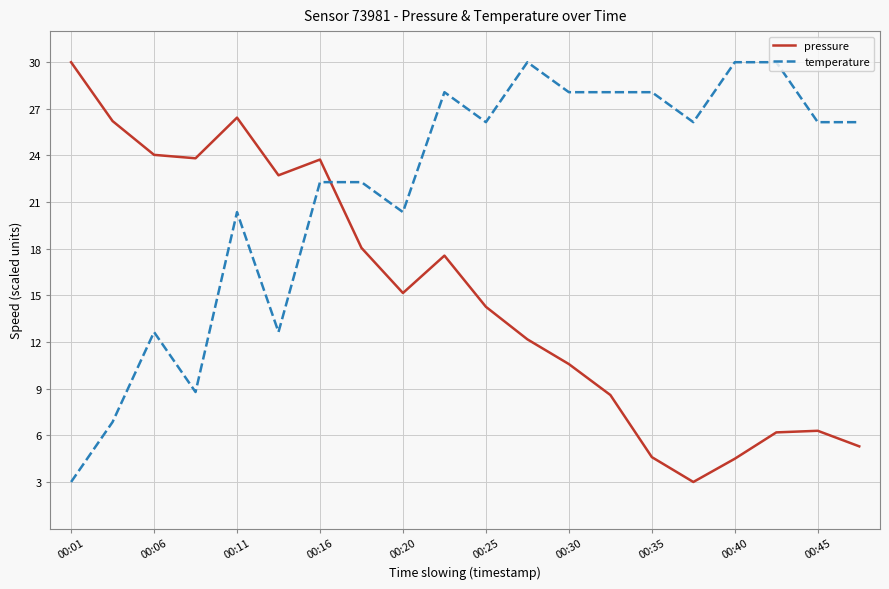

What is the difference between the maximum and minimum values in the temperature series?

27.0